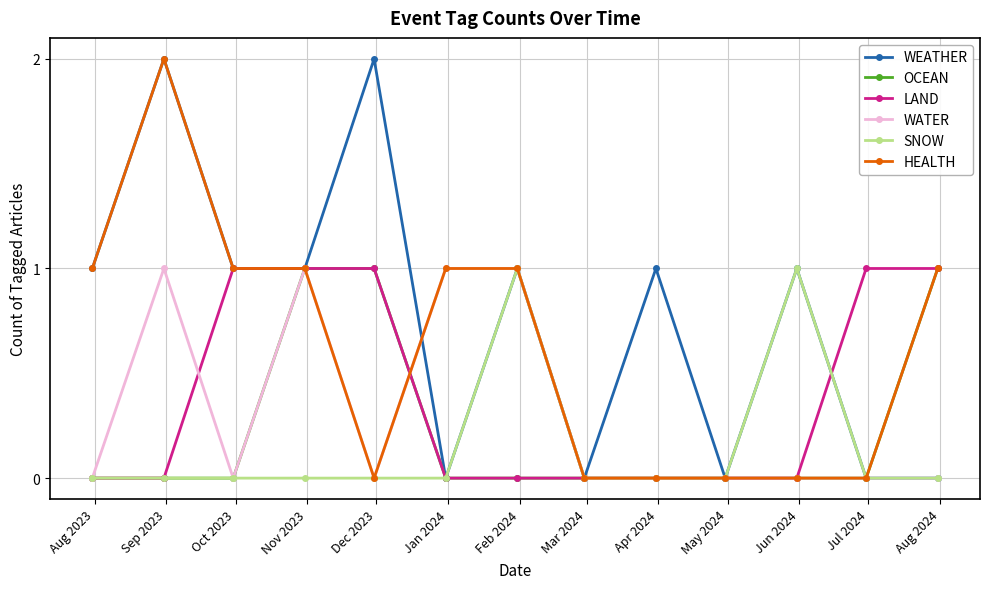

True or false: WATER has more than 0 interior local peaks.

True